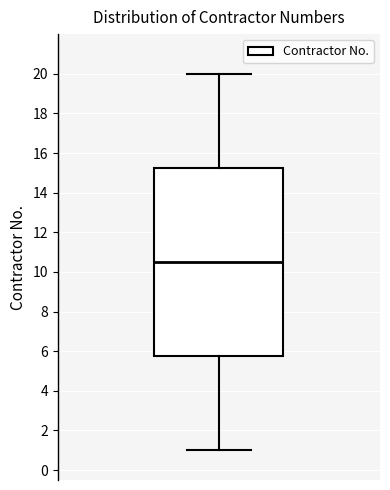

Where is the lower edge of the box on the y-axis? The values are not printed on the chart, so give them approximately, as read against the axis.

5.8